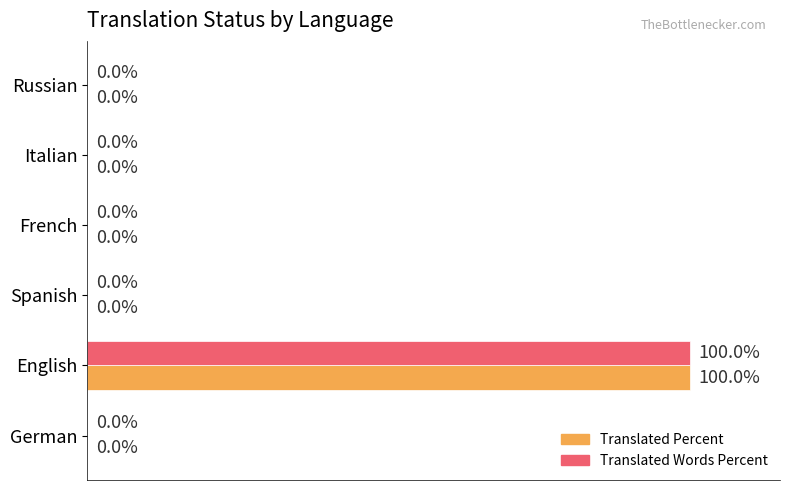

Which label corresponds to the largest value in the chart?

English